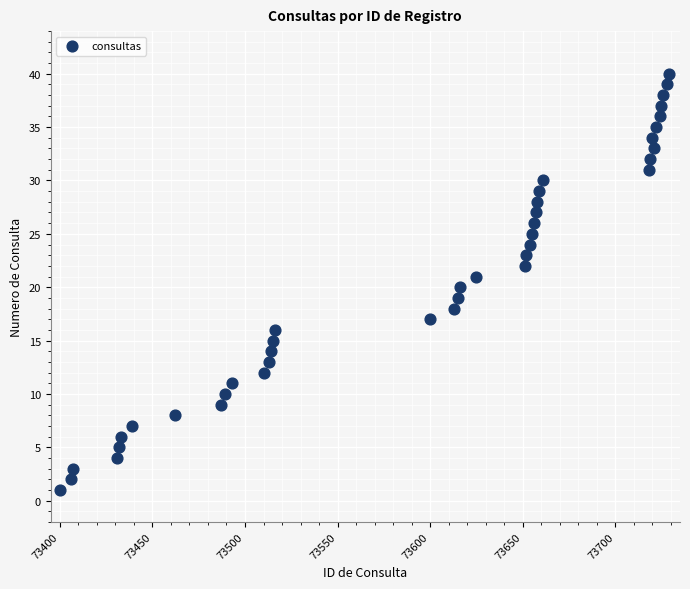

What is the range of X values (max minus min)?

329